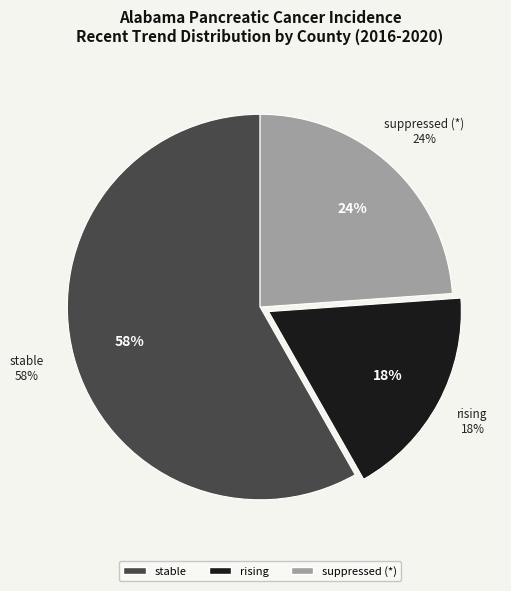

What is the total percentage of suppressed and stable?

82.1%